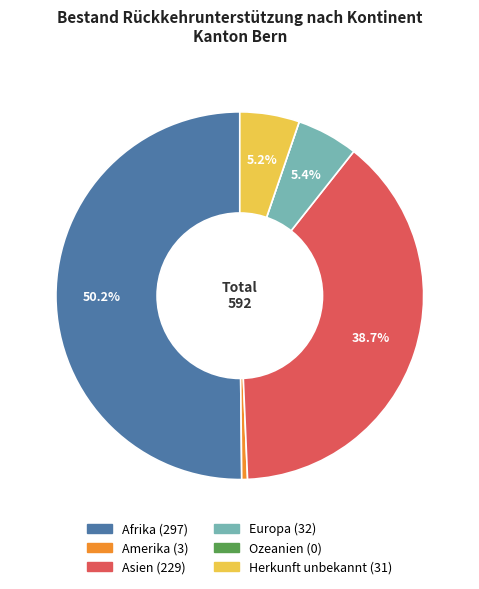

True or false: Amerika accounts for 1% of the total.

True